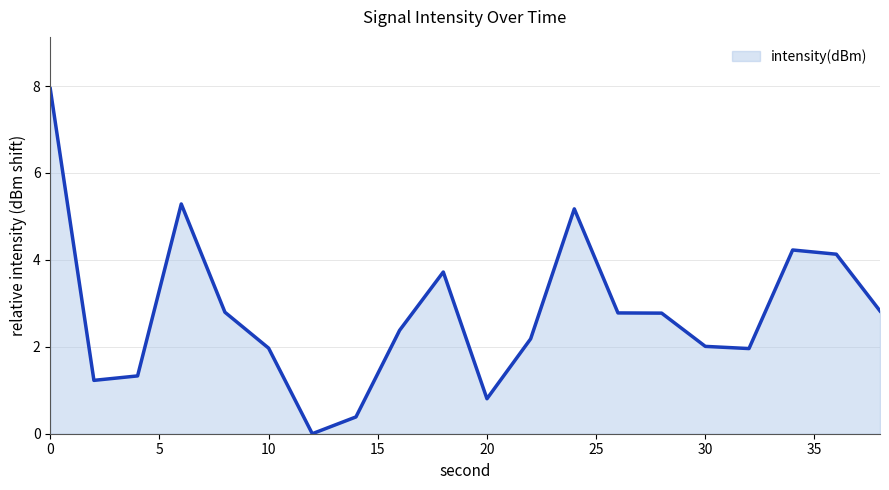

How many lines are shown in the chart?

1